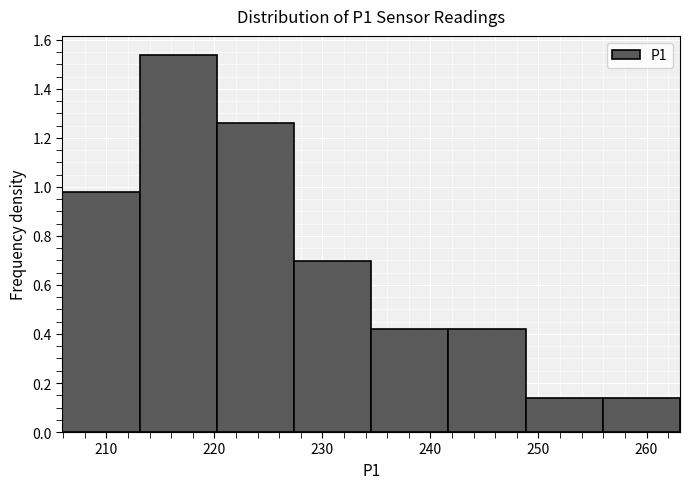

Reading left to right, list every bar in this chart as the range it spans on the x-axis followed by its height. Neither the bar edges nor the heights are printed on the chart, so give them approximately, as read against the axes.

206 to 213: 0.98
213 to 220: 1.54
220 to 227: 1.26
227 to 235: 0.70
235 to 242: 0.42
242 to 249: 0.42
249 to 256: 0.14
256 to 263: 0.14